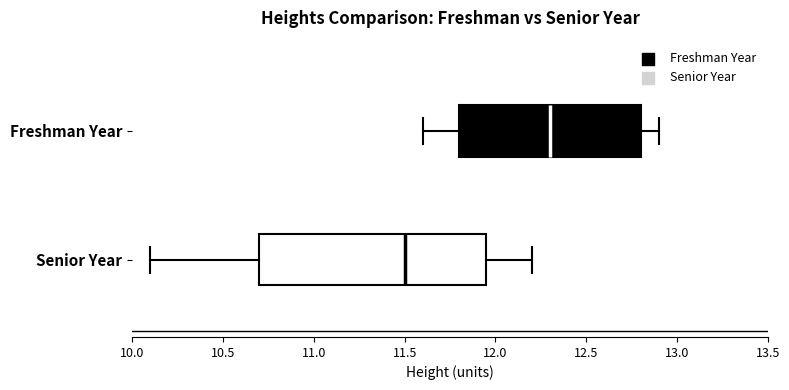

Which box has the furthest to the left median line?

Senior Year